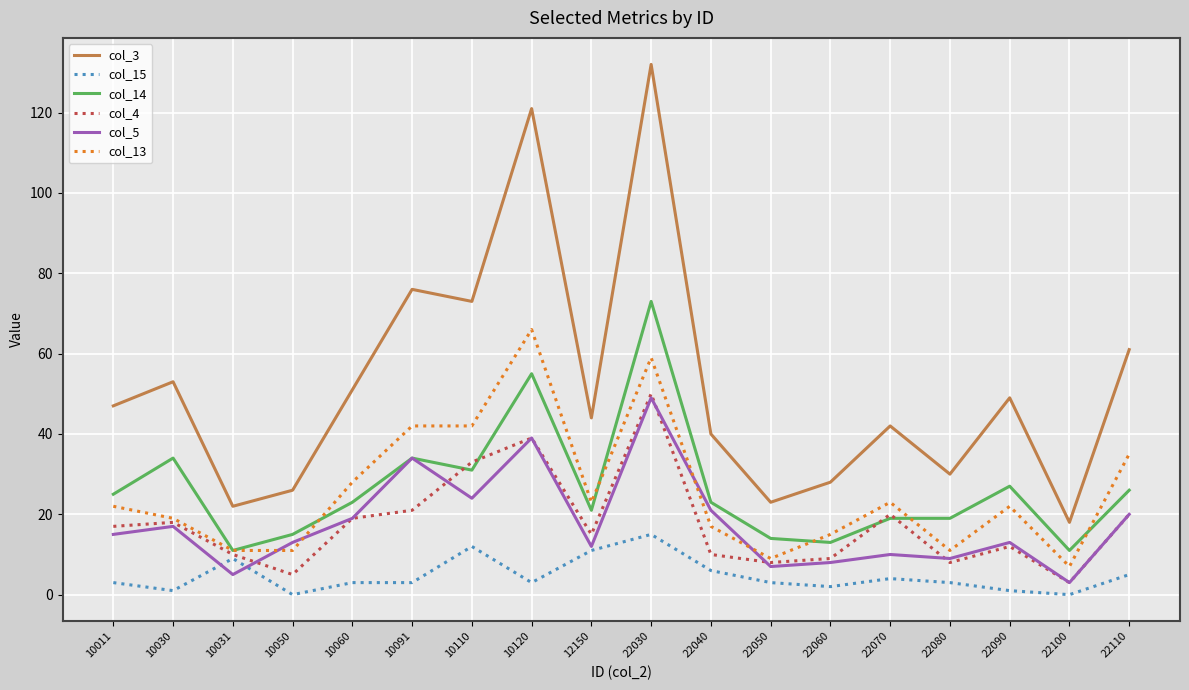

What is the difference between the highest and lowest values at 12150?

33